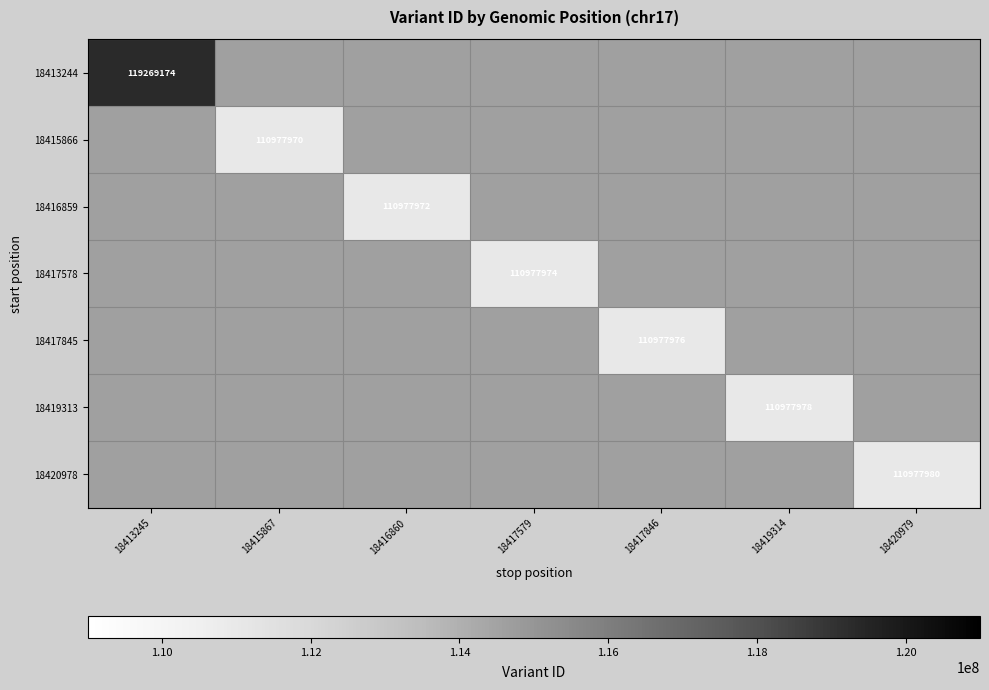

At how many categories does at least one series exceed 115390727?

1